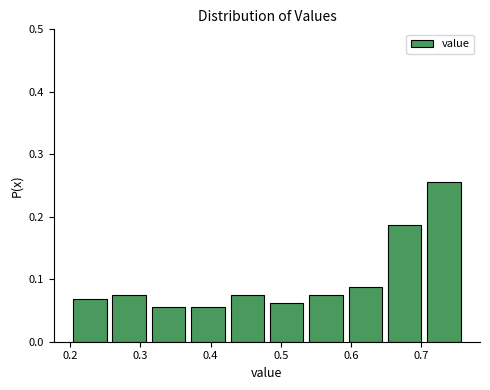

What is the height of the bar covering 0.312 to 0.368 on the x-axis? Neither the bar edges nor the heights are printed on the chart, so give them approximately, as read against the axes.

0.06